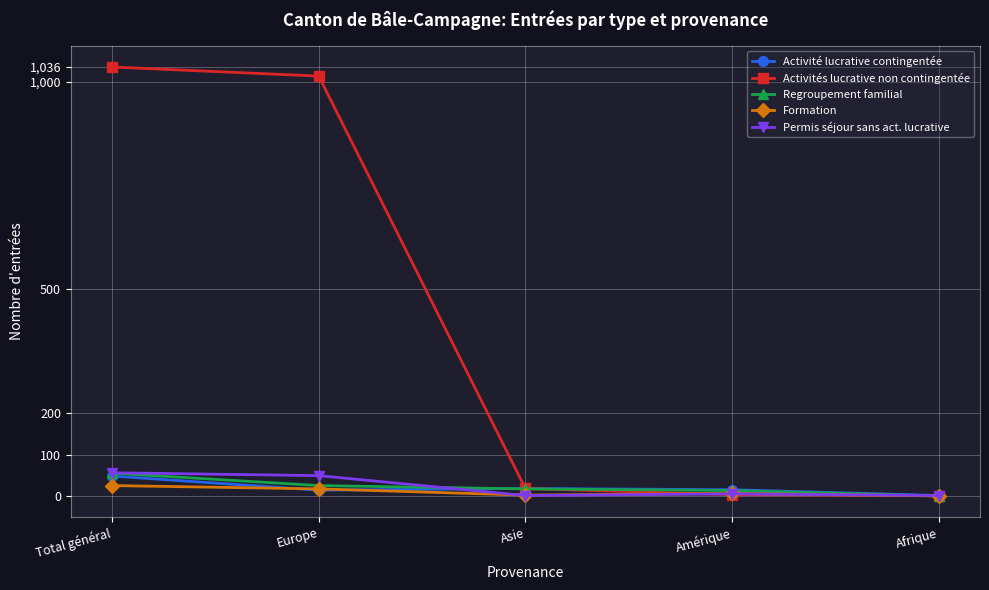

Count the number of categories in the chart.

5